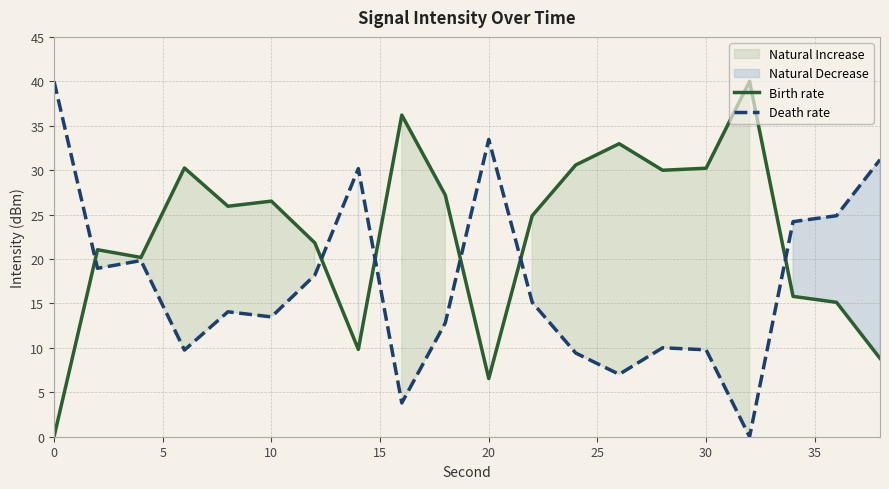

What is the difference between the maximum and minimum values in the Birth rate series?

40.0